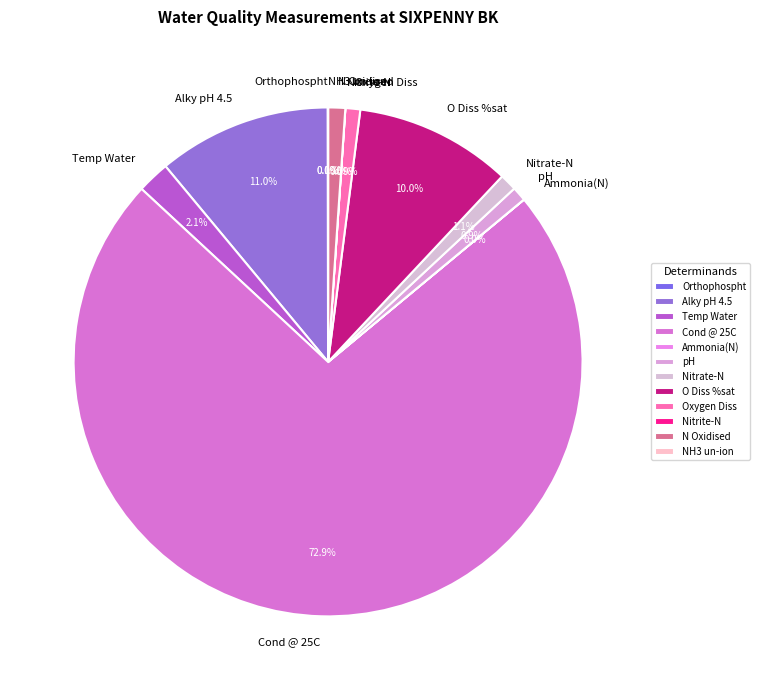

True or false: O Diss %sat accounts for 10% of the total.

True